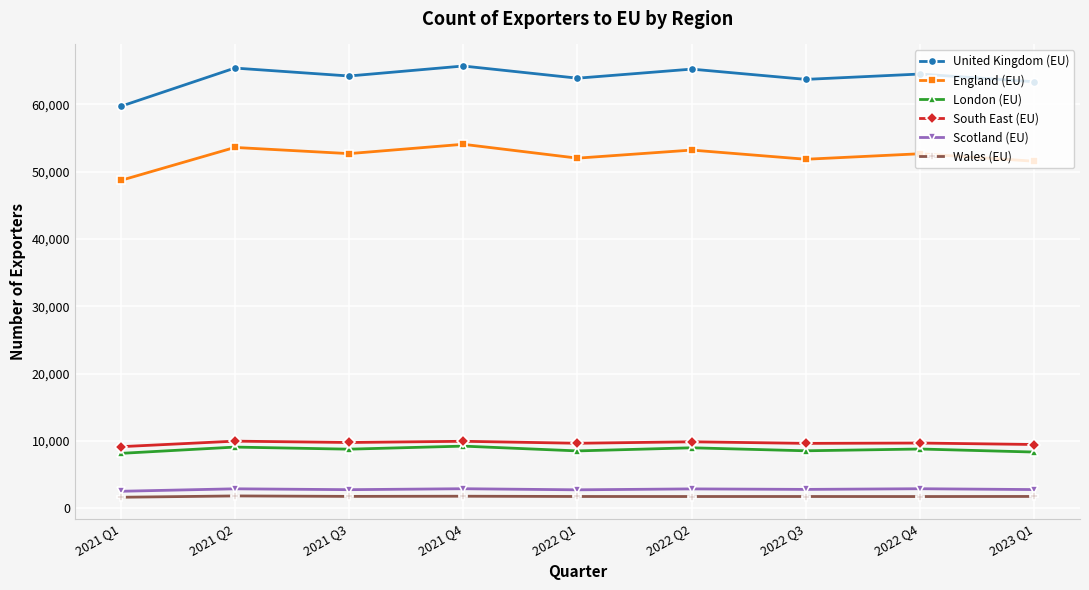

What is the maximum value shown in the chart?

65714